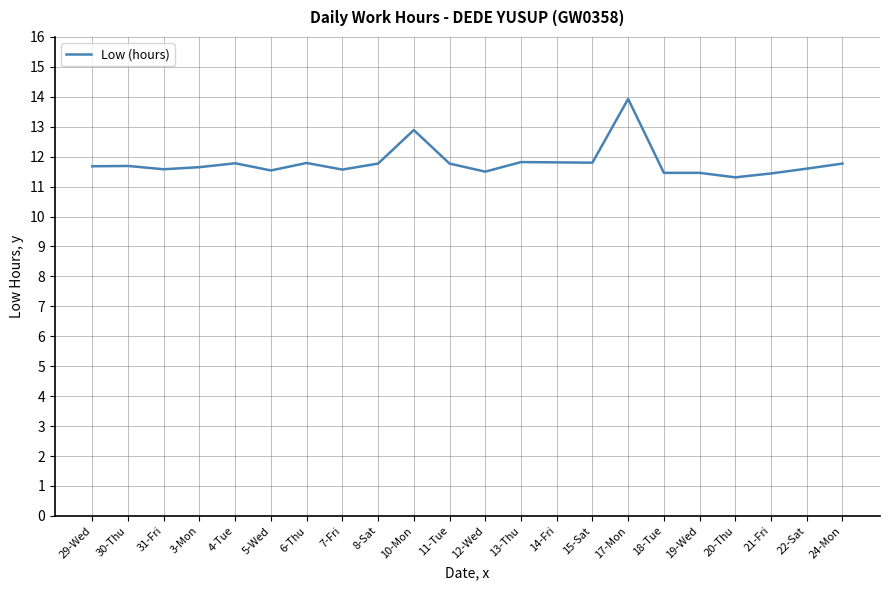

True or false: the data shows 11.7 at 3-Mon.

True